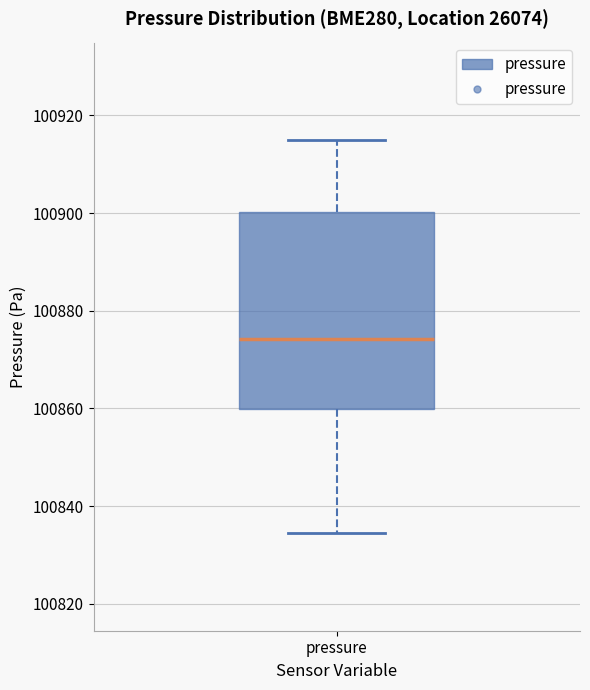

Transcribe this box plot: give where the median line is, the range the box spans, and where the two whiskers end, as read against the y-axis. The values are not printed on the chart, so give them approximately, as read against the axis.

median 100874, box 100860 to 100900, whiskers 100834 to 100914